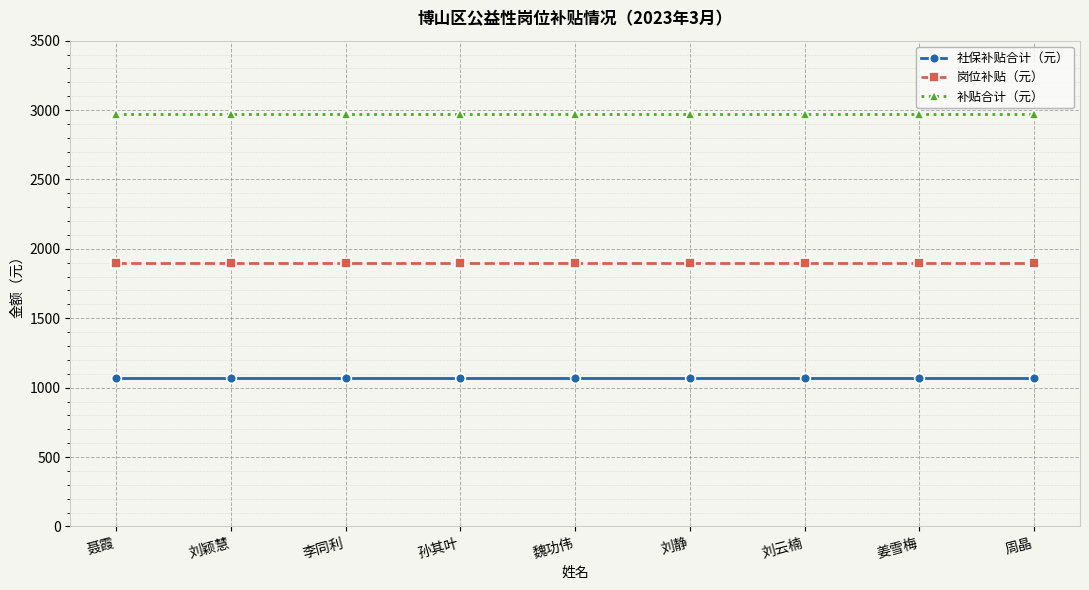

Does the chart have visible grid lines?

Yes